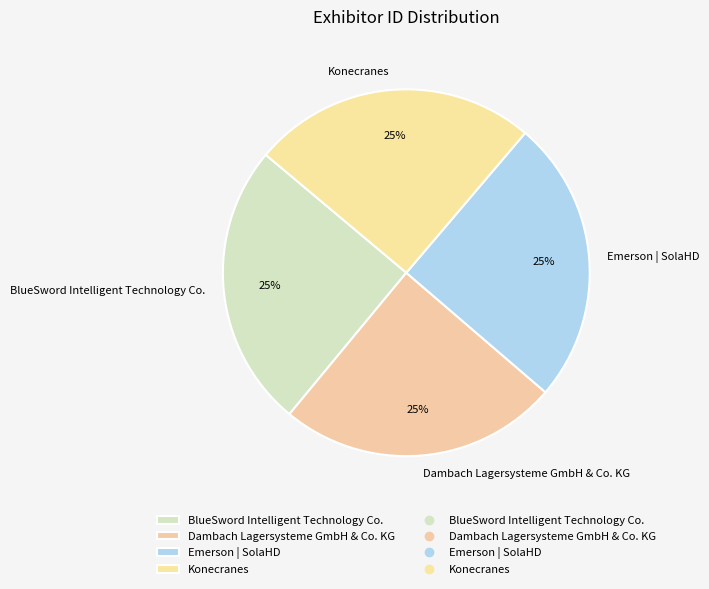

Does any single category account for the majority?

No